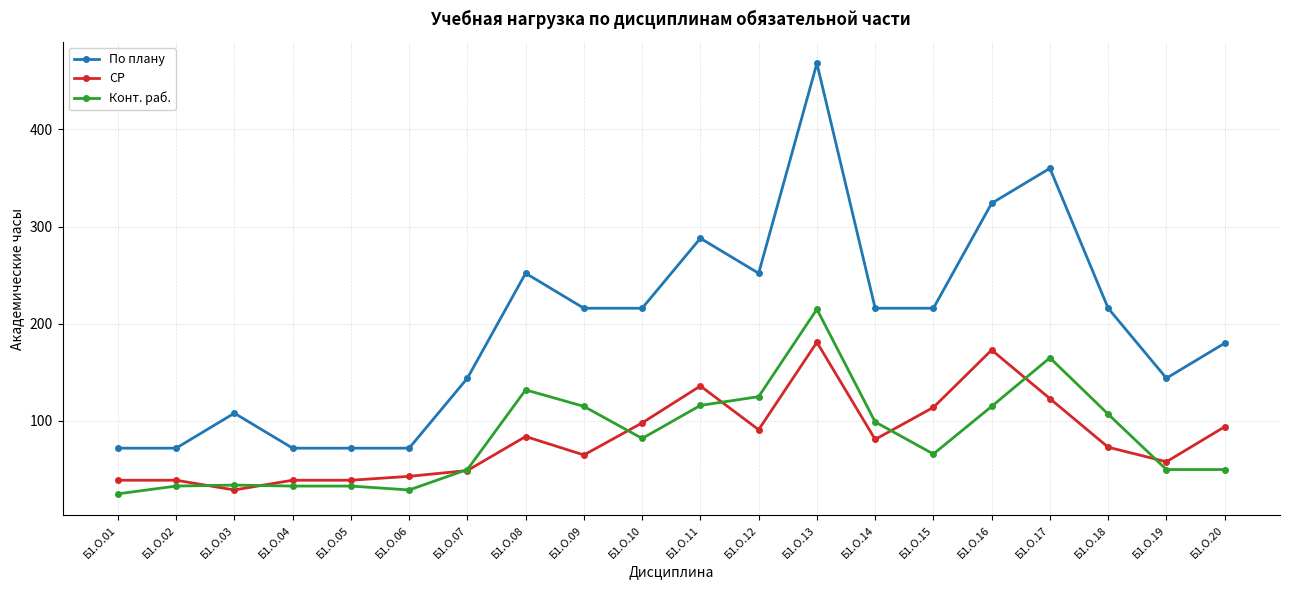

What is the average value of the СР series?

82